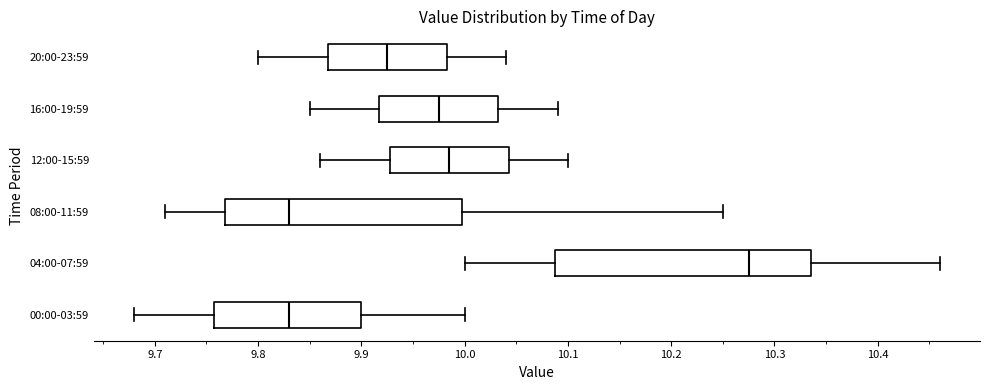

Which box's median line is the furthest to the right?

04:00-07:59